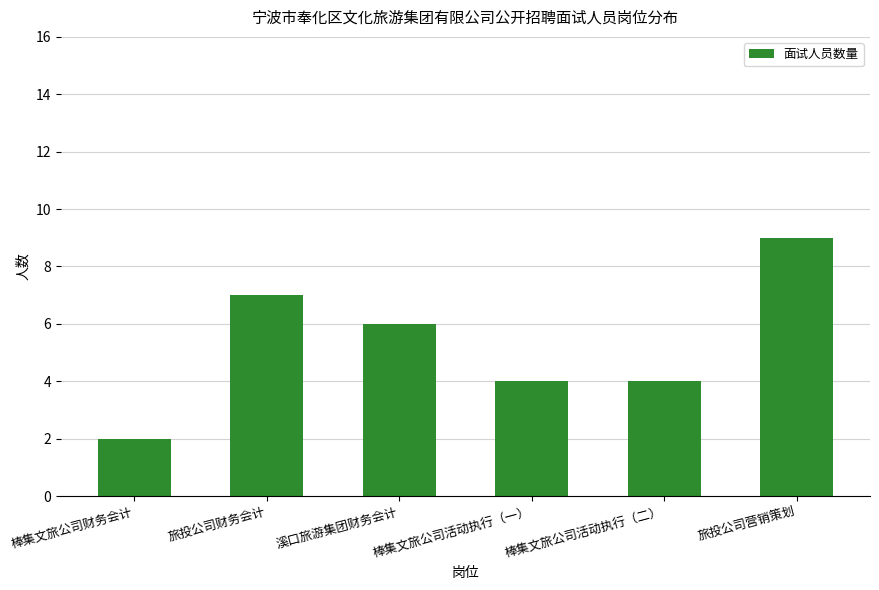

What is the label of the 5th bar from the right?

旅投公司财务会计